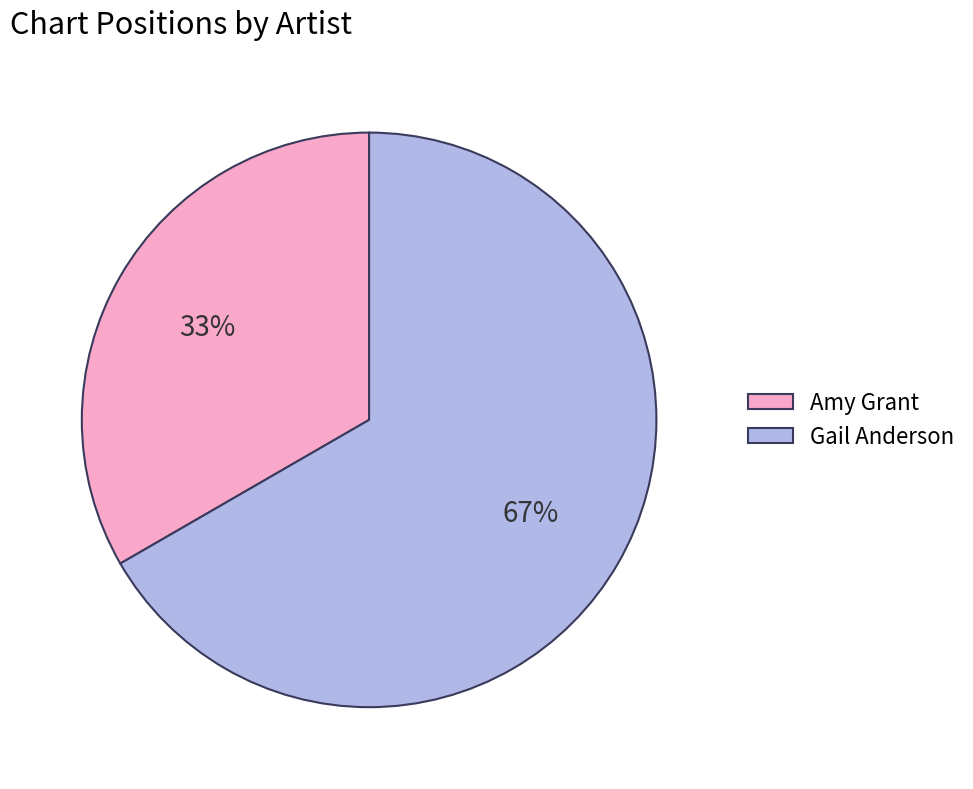

Is it true that Amy Grant is 33% of the pie?

True